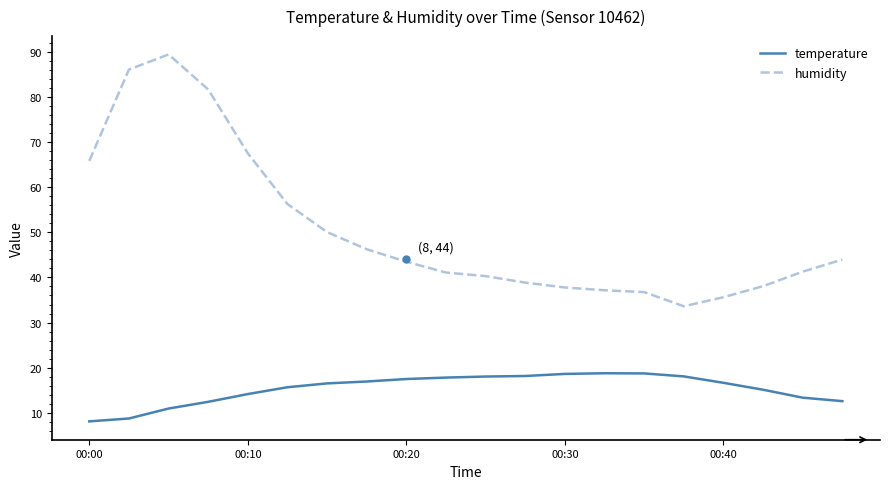

What is the maximum value for humidity?

89.4